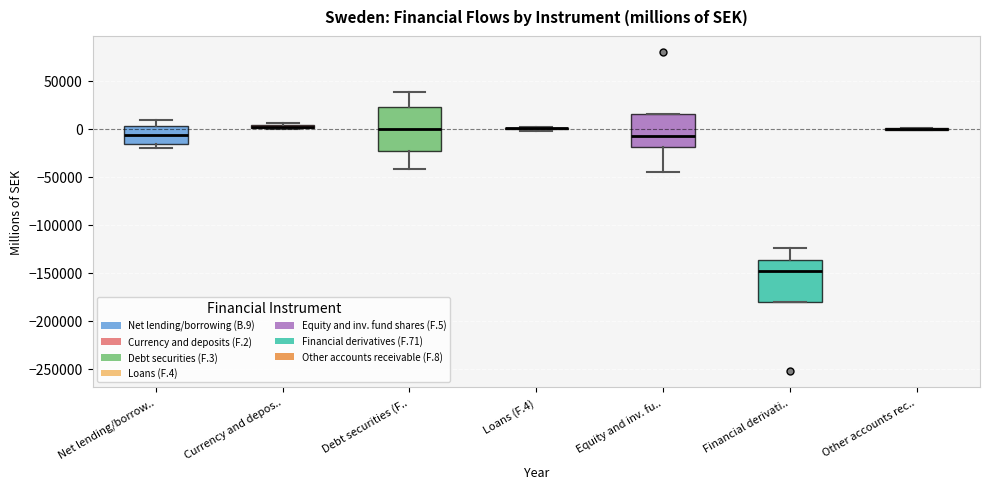

Where does the lower whisker of the box for Equity and inv. fu.. end on the y-axis? The values are not printed on the chart, so give them approximately, as read against the axis.

-45000